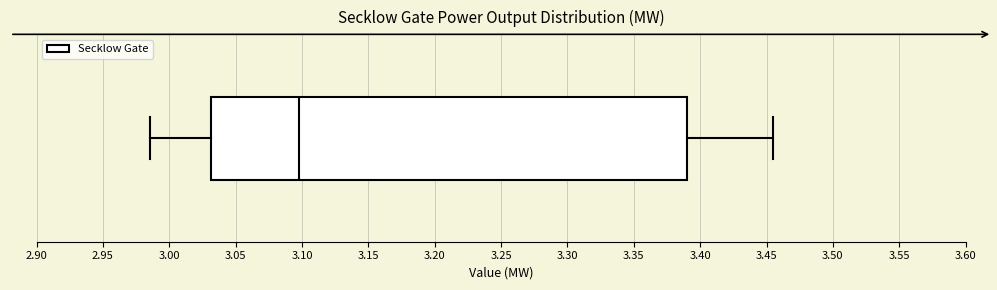

Where is the left edge of the box on the x-axis? The values are not printed on the chart, so give them approximately, as read against the axis.

3.030